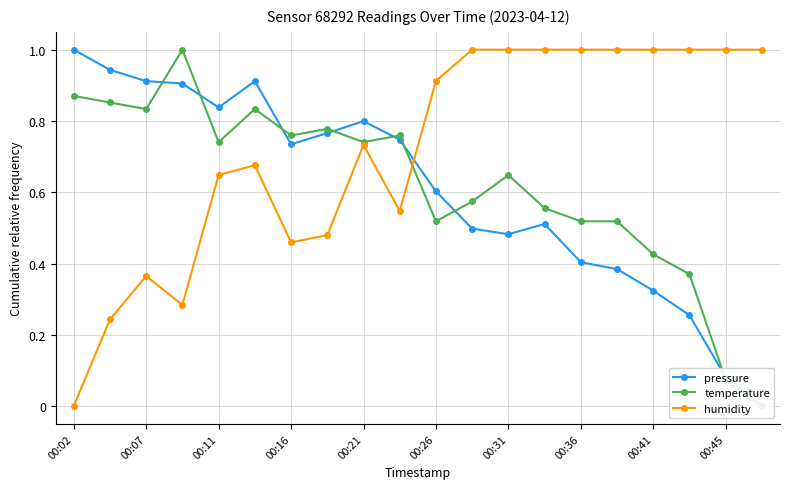

At which label does humidity reach its minimum?

00:02